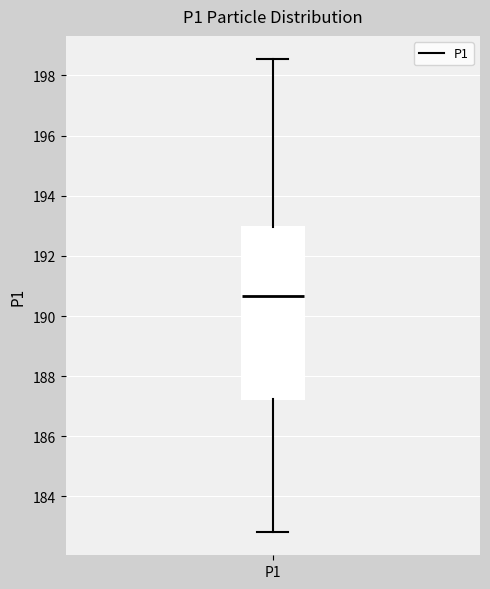

Where is the lower edge of the box for P1 on the y-axis? The values are not printed on the chart, so give them approximately, as read against the axis.

187.2